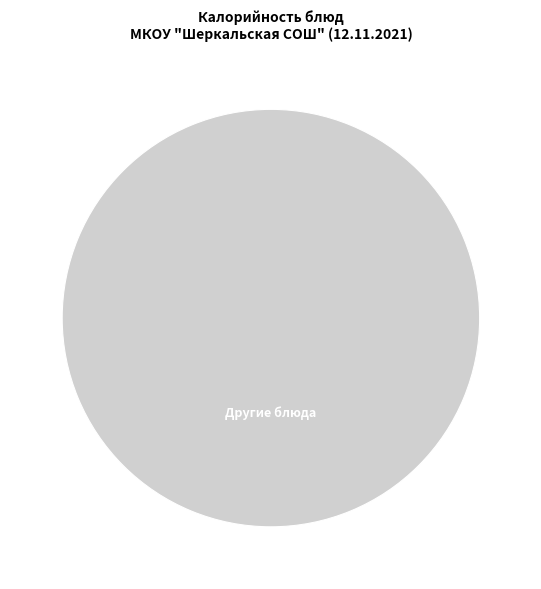

Does any single category account for the majority?

Yes